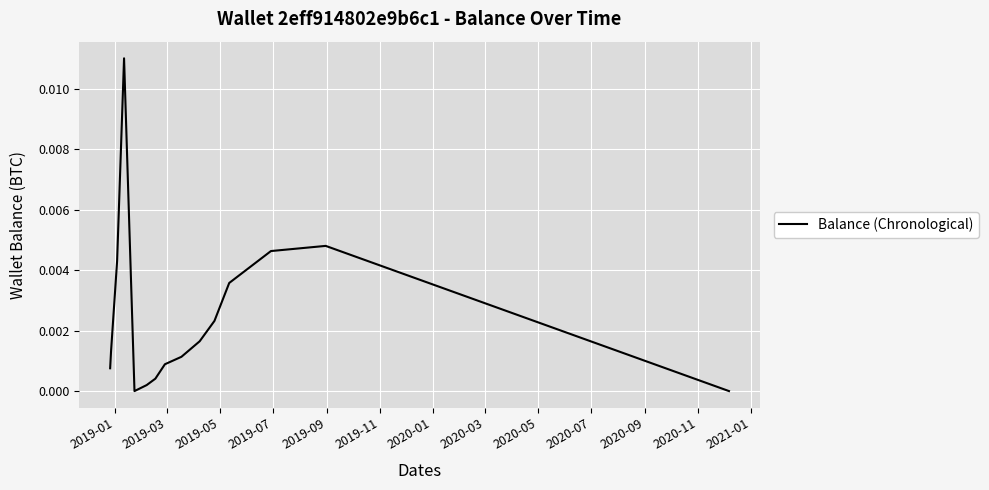

Count the number of categories in the chart.

18